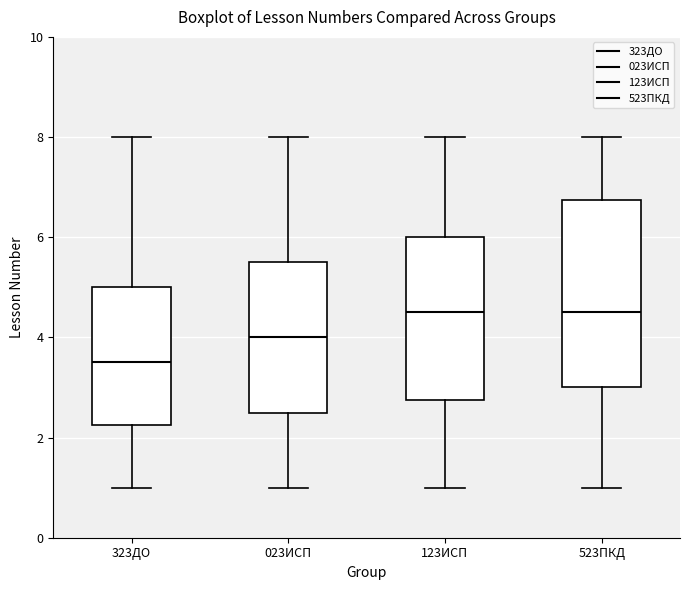

Where does the upper whisker of the box for 023ИСП end on the y-axis? The values are not printed on the chart, so give them approximately, as read against the axis.

8.0